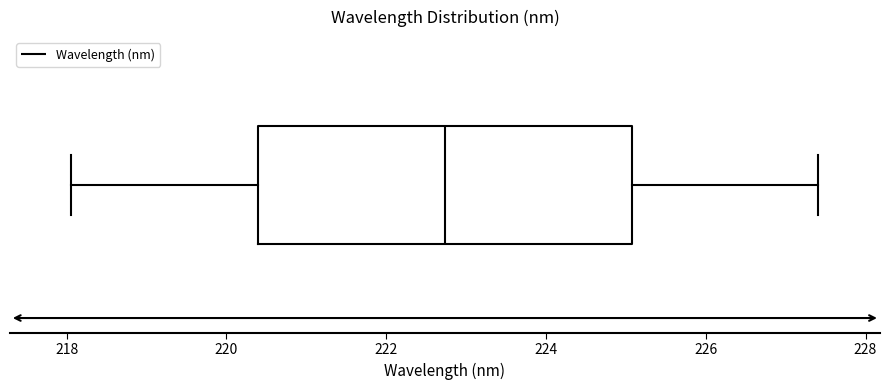

Where does the right whisker of the box end on the x-axis? The values are not printed on the chart, so give them approximately, as read against the axis.

227.4